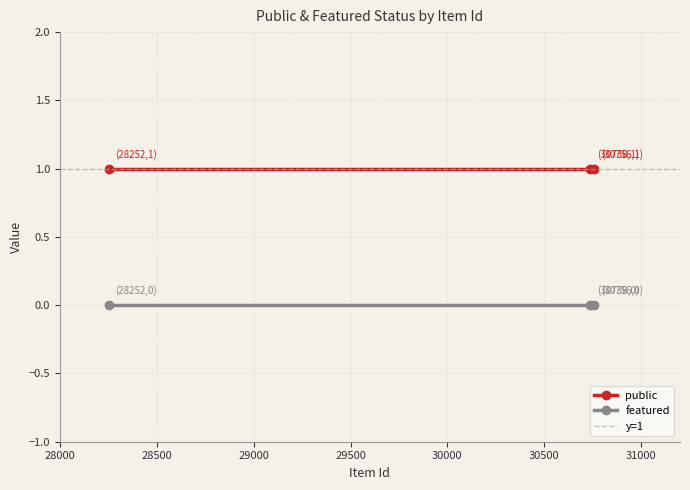

Reading left to right, extract all data points from this chart.

public: 28252=1	30738=1	30756=1
featured: 28252=0	30738=0	30756=0